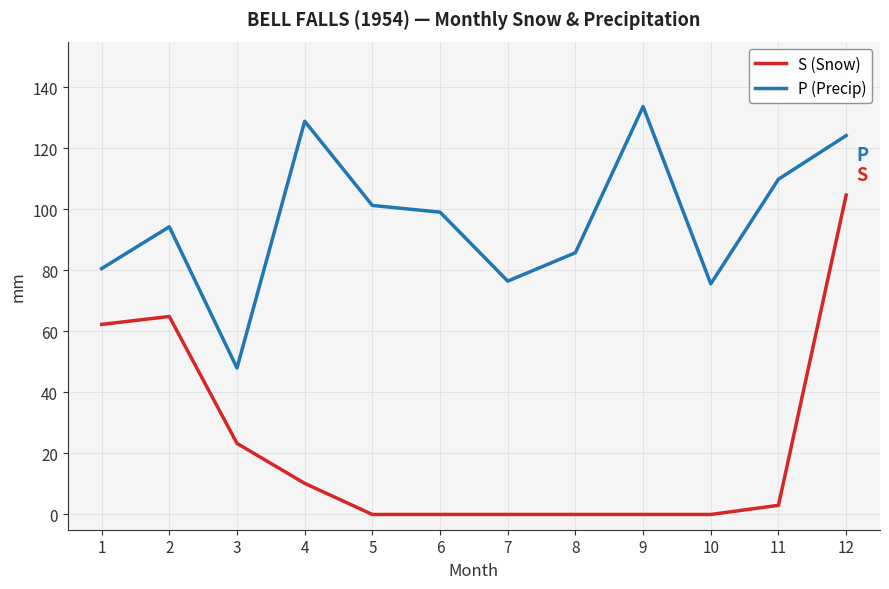

List the series in order of their peak value, highest first.

P (Precip), S (Snow)